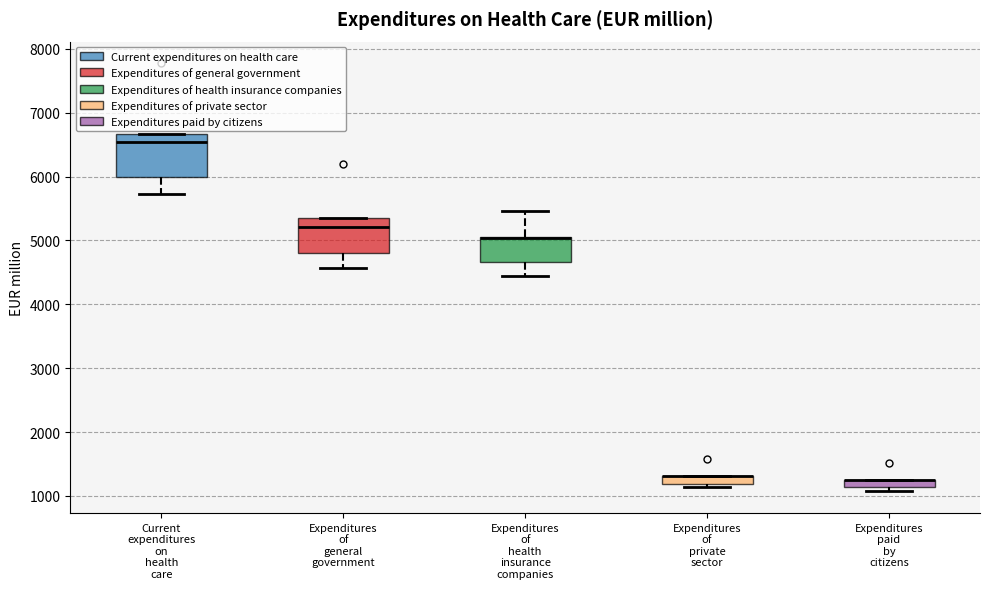

Comparing the boxes themselves (not the whiskers), which one is the tallest?

Current expenditures on health care